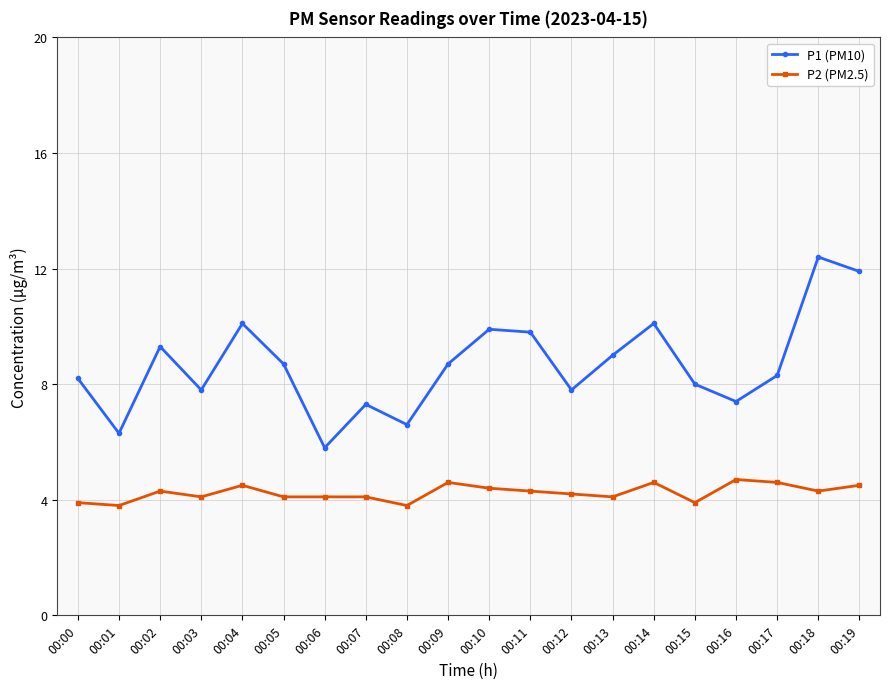

Where is the first local maximum for P1 (PM10)?

00:02